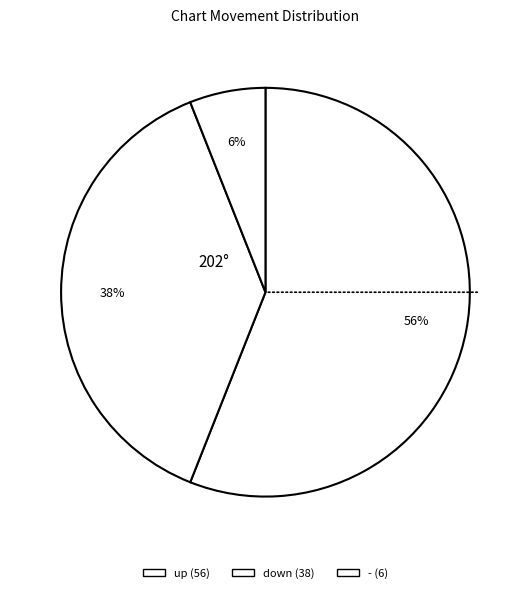

Count the number of slices in the pie.

3